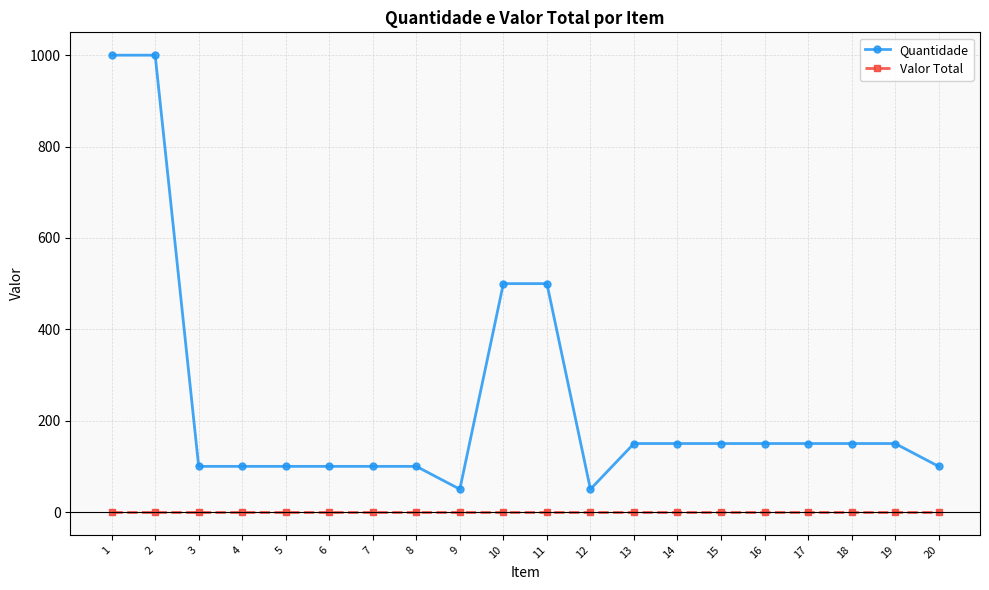

How many distinct data groups are displayed?

2